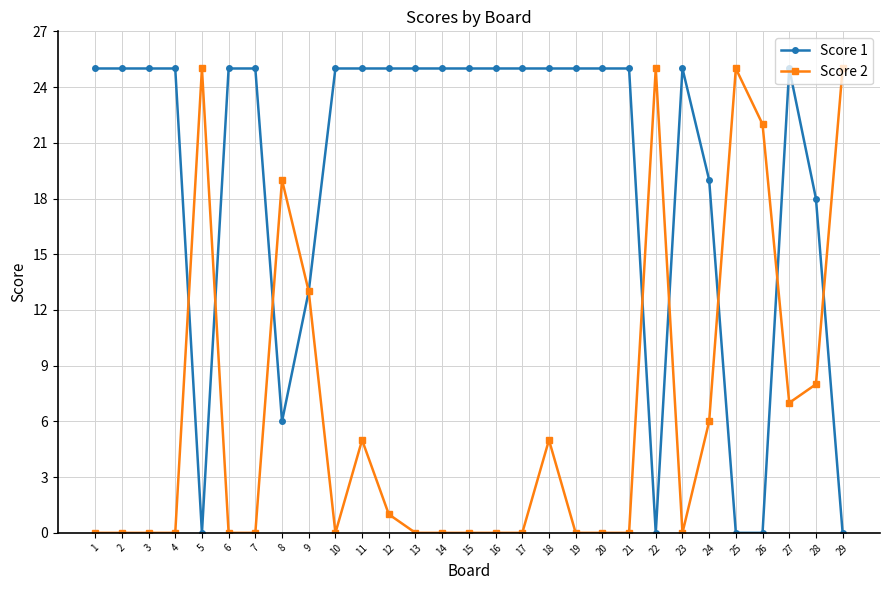

At which label is Score 1 closest to 12?

9